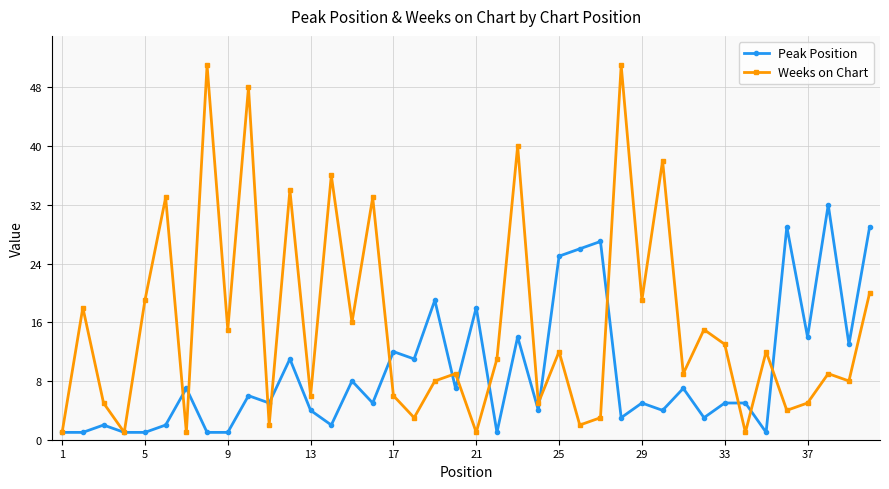

Rank the series by their maximum value, from lowest to highest.

Peak Position, Weeks on Chart